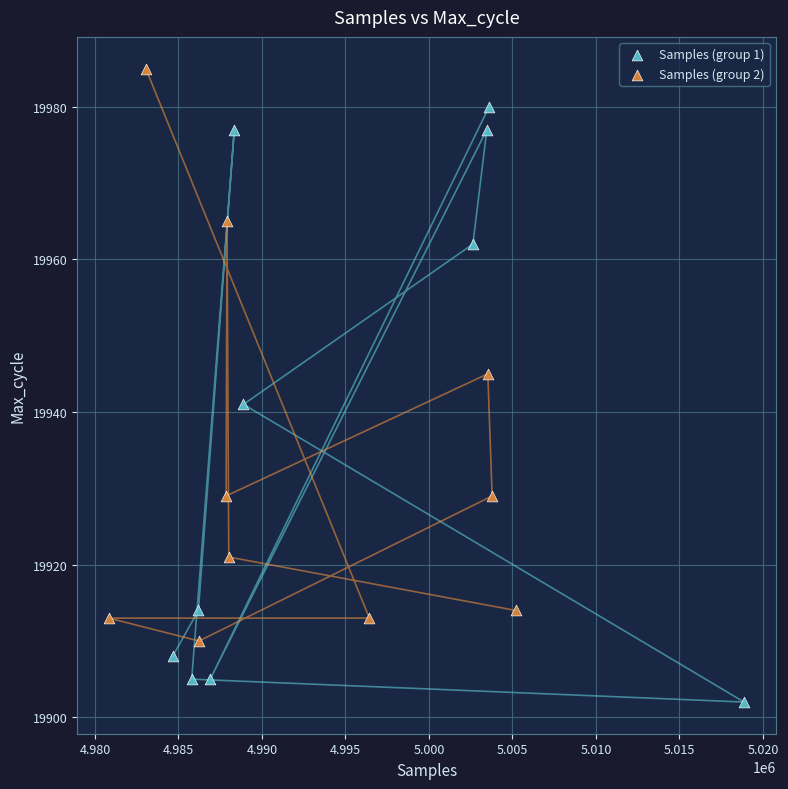

Which series contains the lowest Y value?

Samples (group 1)